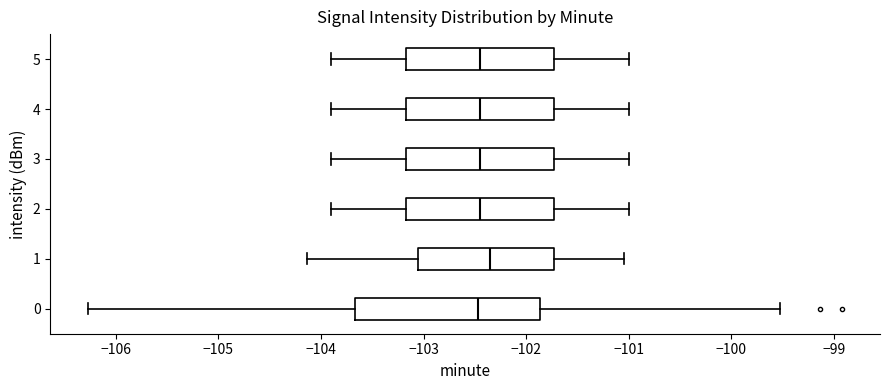

Reading bottom to top, transcribe this box plot: for each box, give where its median line is, the range the box spans, and where its two whiskers end, as read against the x-axis. The values are not printed on the chart, so give them approximately, as read against the axis.

0: median -102.5, box -103.7 to -101.9, whiskers -106.3 to -99.5
1: median -102.3, box -103.1 to -101.7, whiskers -104.1 to -101.0
2: median -102.4, box -103.2 to -101.7, whiskers -103.9 to -101.0
3: median -102.4, box -103.2 to -101.7, whiskers -103.9 to -101.0
4: median -102.4, box -103.2 to -101.7, whiskers -103.9 to -101.0
5: median -102.4, box -103.2 to -101.7, whiskers -103.9 to -101.0